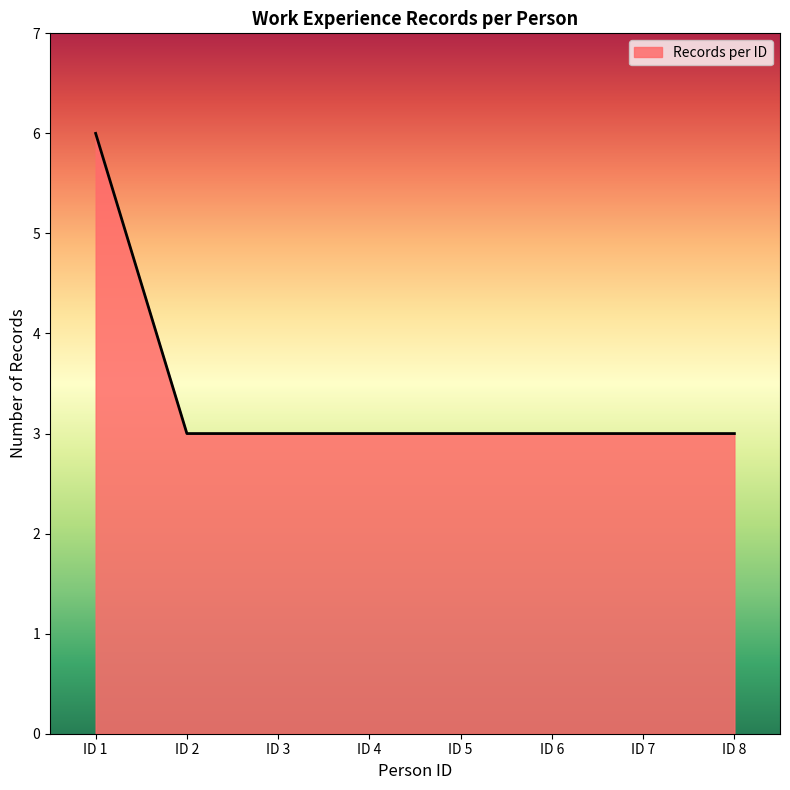

What is the difference between the maximum and minimum values?

3